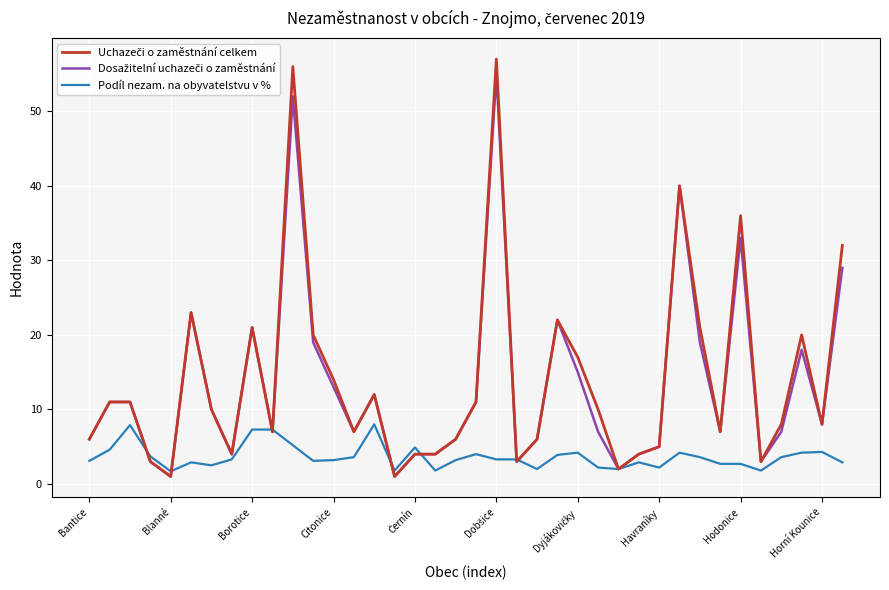

What is the maximum value shown in the chart?

57.0